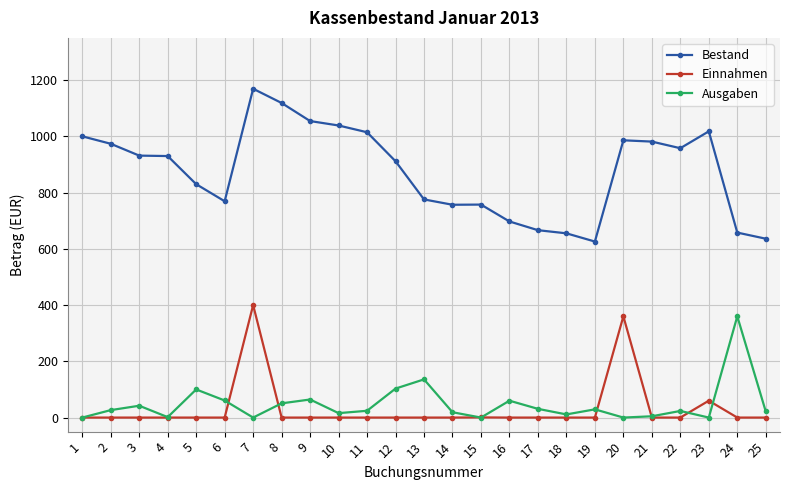

How many data points in Ausgaben are above 24?

13